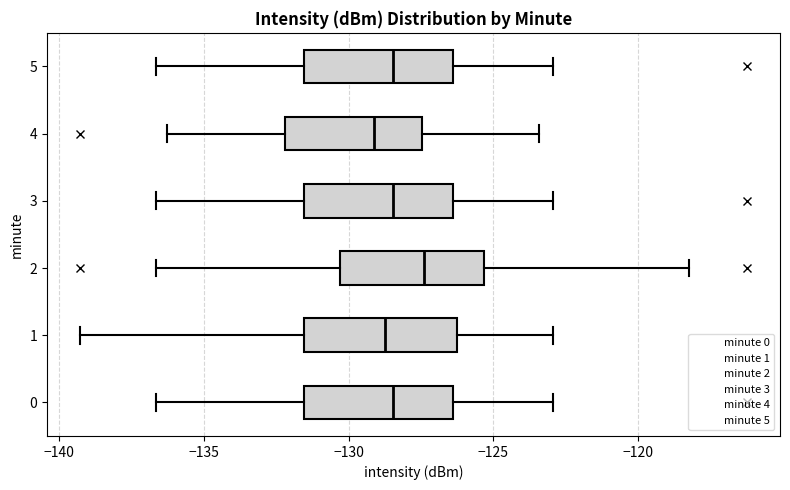

Where is the right edge of the box at y = 5 on the x-axis? The values are not printed on the chart, so give them approximately, as read against the axis.

-126.5